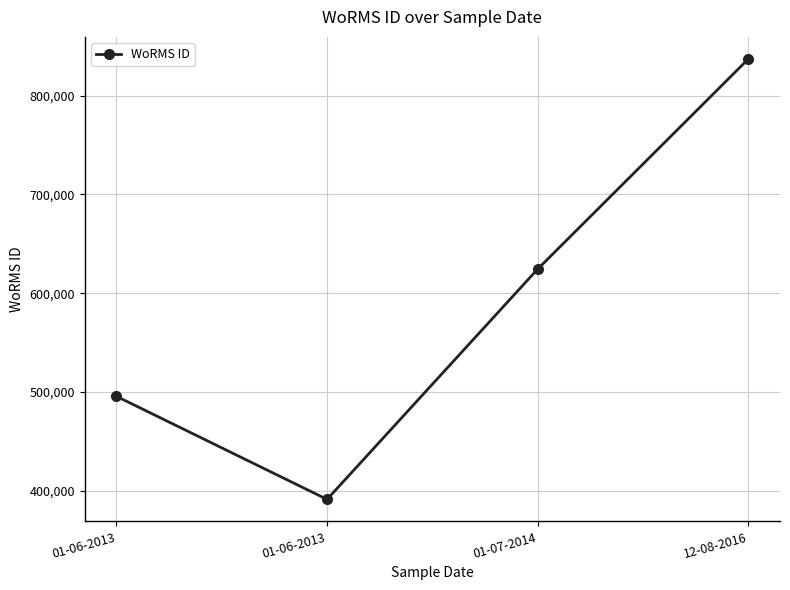

The value at 01-07-2014 is 1060442. True or false?

False